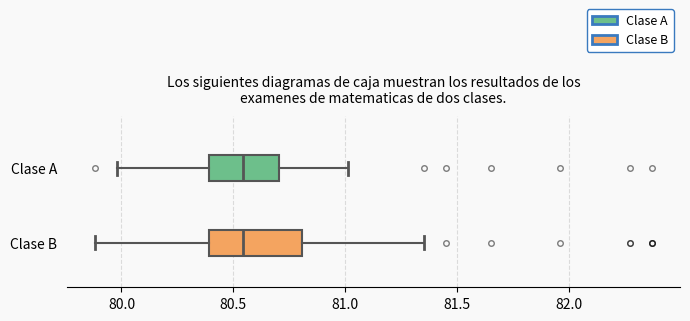

Where does the right whisker of the box for Clase B end on the x-axis? The values are not printed on the chart, so give them approximately, as read against the axis.

81.35